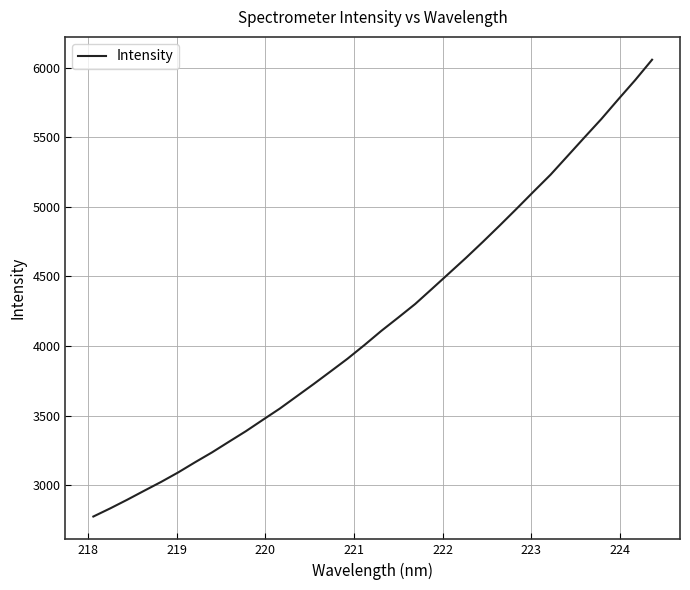

What is the maximum value shown in the chart?

6056.3